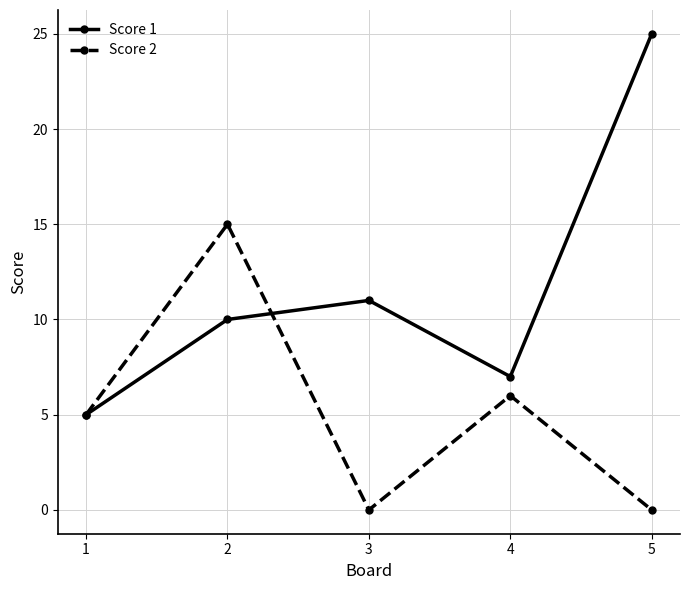

At which label is Score 2 closest to 7?

4